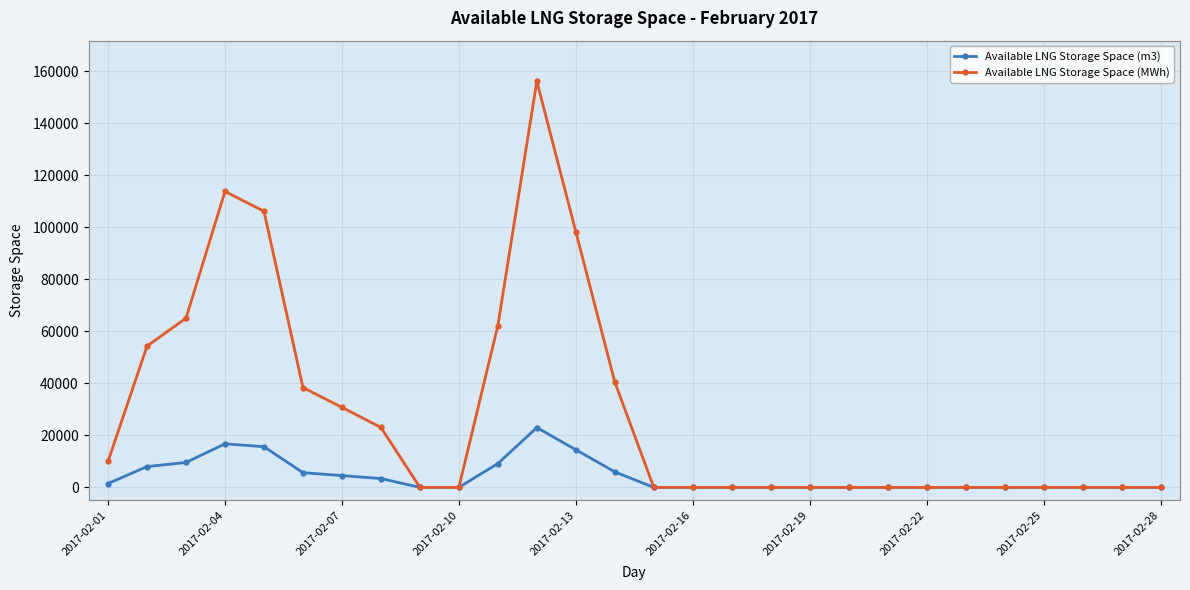

True or false: Available LNG Storage Space (MWh) has more than 0 points higher than both neighbors.

True